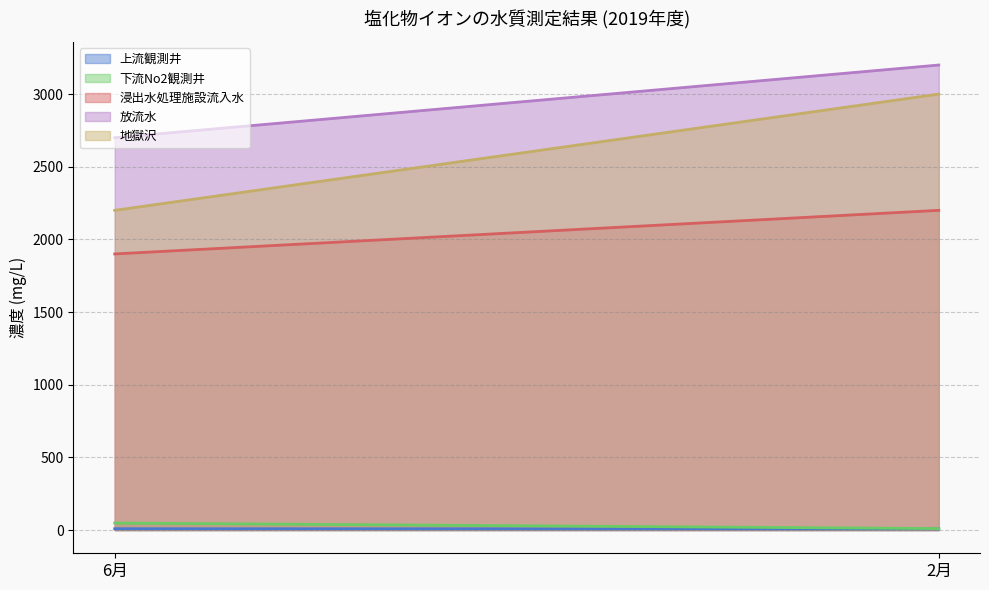

How many lines are shown in the chart?

5